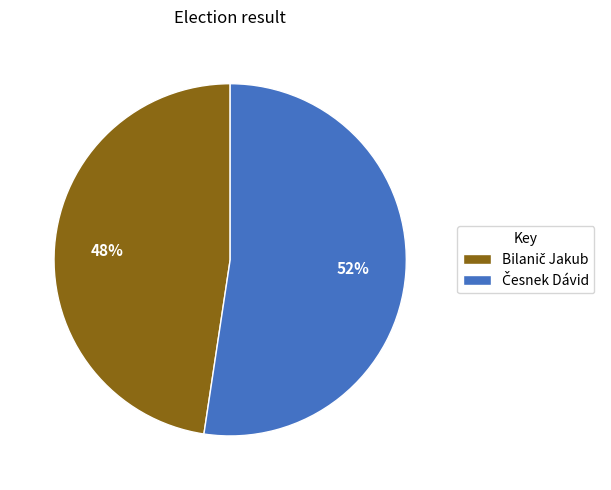

To the nearest percent, what is the average slice percentage?

50%